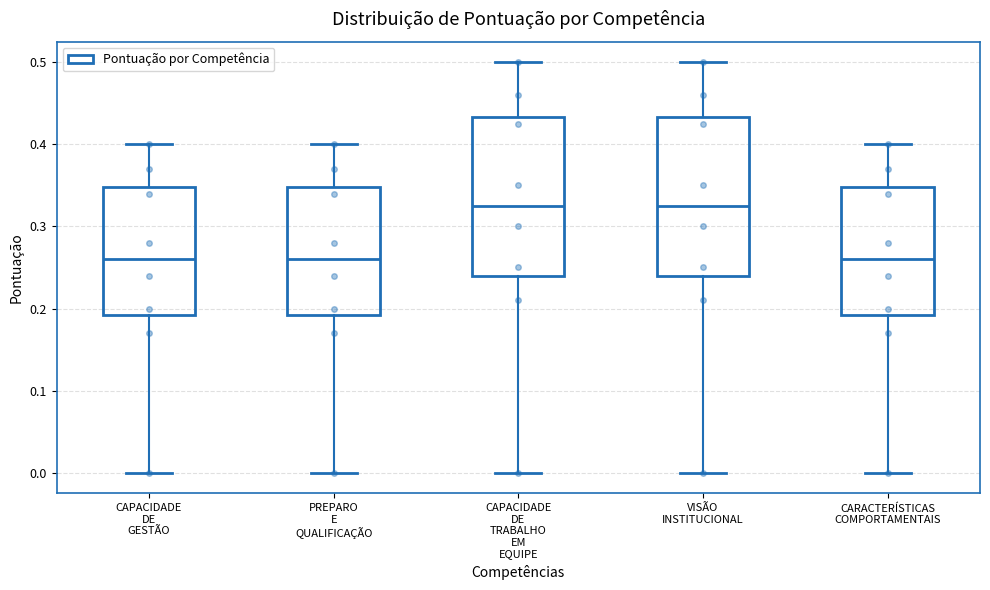

Reading left to right, transcribe this box plot: for each box, give where its median line is, the range the box spans, and where its two whiskers end, as read against the y-axis. The values are not printed on the chart, so give them approximately, as read against the axis.

CAPACIDADE DE GESTÃO: median 0.26, box 0.19 to 0.35, whiskers 0.00 to 0.40
PREPARO E QUALIFICAÇÃO: median 0.26, box 0.19 to 0.35, whiskers 0.00 to 0.40
CAPACIDADE DE TRABALHO EM EQUIPE: median 0.33, box 0.24 to 0.43, whiskers 0.00 to 0.50
VISÃO INSTITUCIONAL: median 0.33, box 0.24 to 0.43, whiskers 0.00 to 0.50
CARACTERÍSTICAS COMPORTAMENTAIS: median 0.26, box 0.19 to 0.35, whiskers 0.00 to 0.40